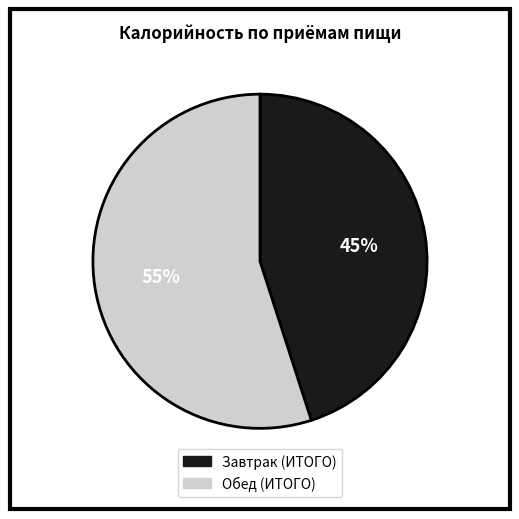

To the nearest percent, what is the difference between the largest and smallest slice percentages?

10%